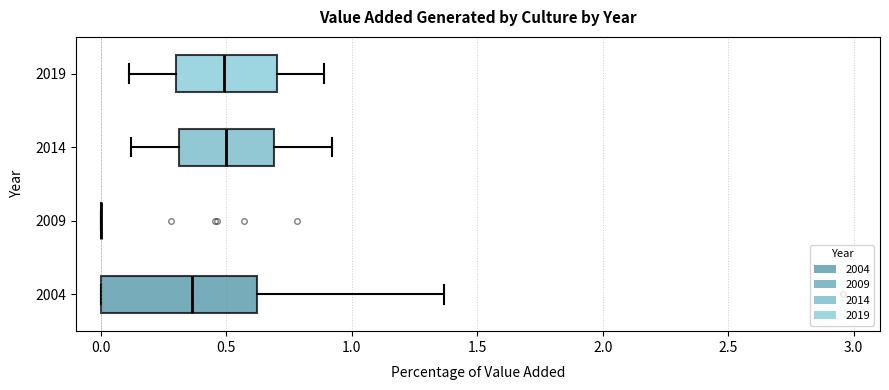

Reading bottom to top, read every box against the x-axis: the position of its median line, the range the box covers, and the ends of its whiskers. The values are not printed on the chart, so give them approximately, as read against the axis.

2004: median 0.35, box 0.00 to 0.60, whiskers 0.00 to 1.35
2009: box collapsed to a line at 0.00, whiskers 0.00 to 0.00
2014: median 0.50, box 0.30 to 0.70, whiskers 0.10 to 0.90
2019: median 0.50, box 0.30 to 0.70, whiskers 0.10 to 0.90